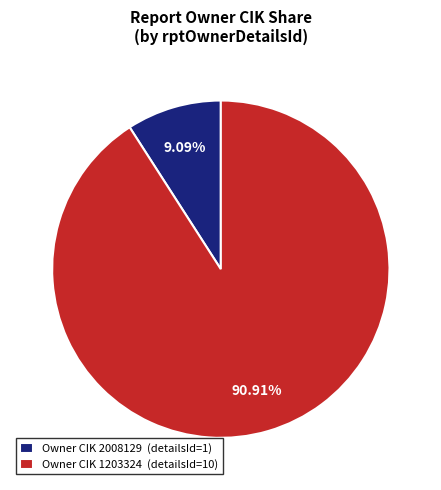

Which slice is the smallest?

Owner CIK 2008129 (detailsId=1)